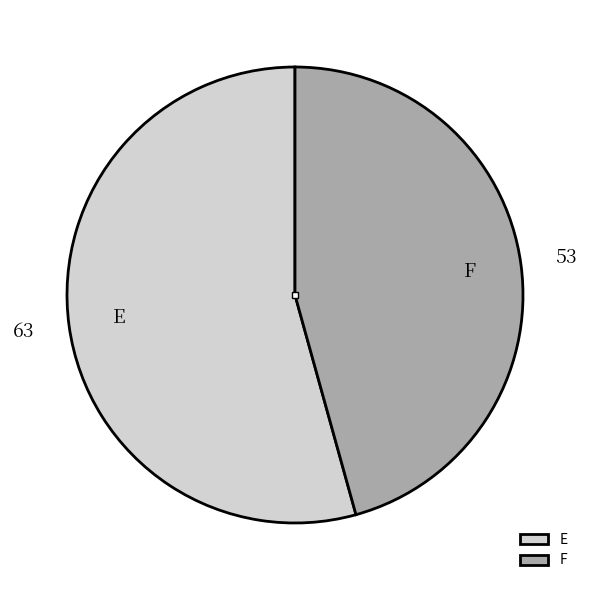

Rank the categories by value from highest to lowest.

E, F